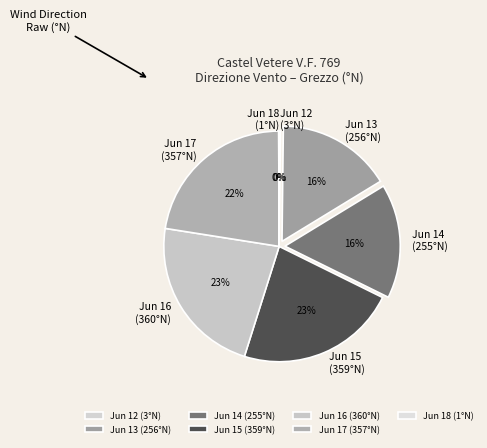

Do Jun 17 (357°N) and Jun 13 (256°N) together represent more than half of the pie?

No